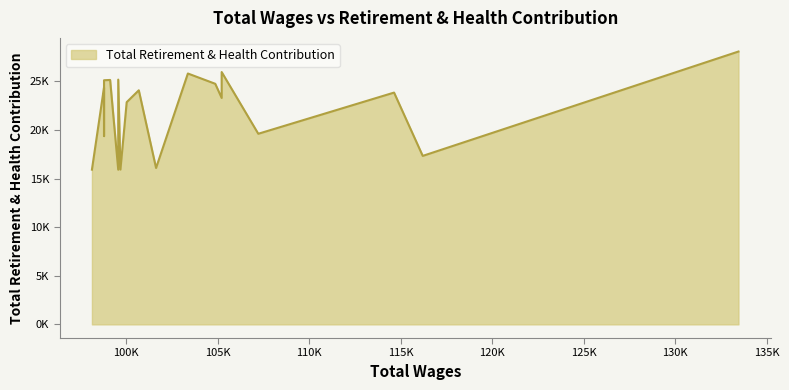

What is the value of the 4th point from the left?

19609